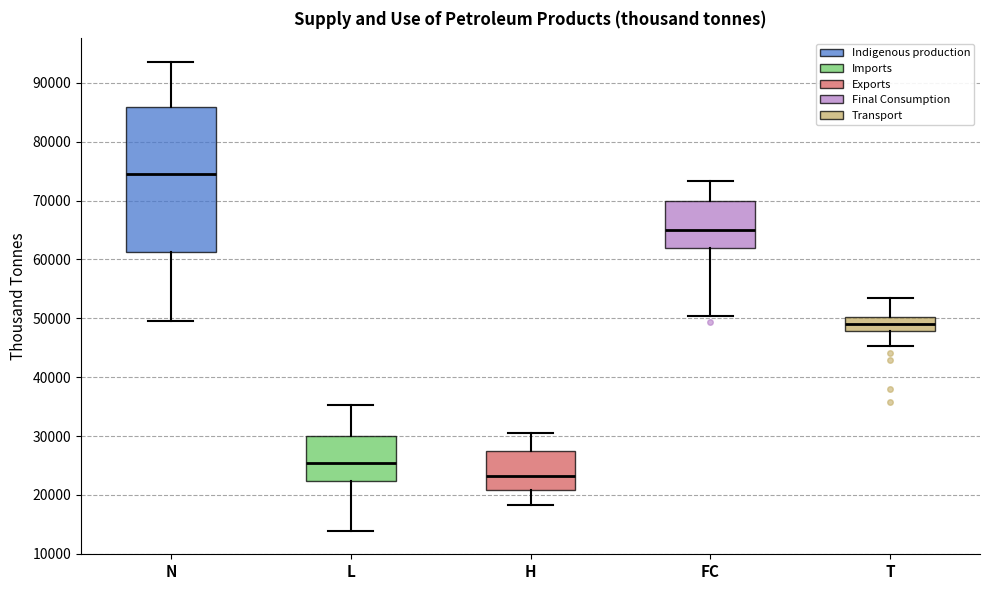

Reading left to right, transcribe this box plot: for each box, give where its median line is, the range the box spans, and where its two whiskers end, as read against the y-axis. The values are not printed on the chart, so give them approximately, as read against the axis.

N: median 75000, box 61000 to 86000, whiskers 50000 to 94000
L: median 25000, box 22000 to 30000, whiskers 14000 to 35000
H: median 23000, box 21000 to 27000, whiskers 18000 to 30000
FC: median 65000, box 62000 to 70000, whiskers 50000 to 73000
T: median 49000, box 48000 to 50000, whiskers 45000 to 53000